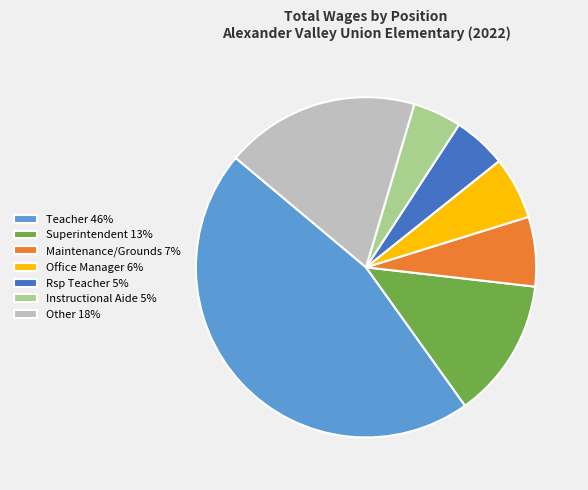

Which category has the biggest portion of the pie?

Teacher 46%